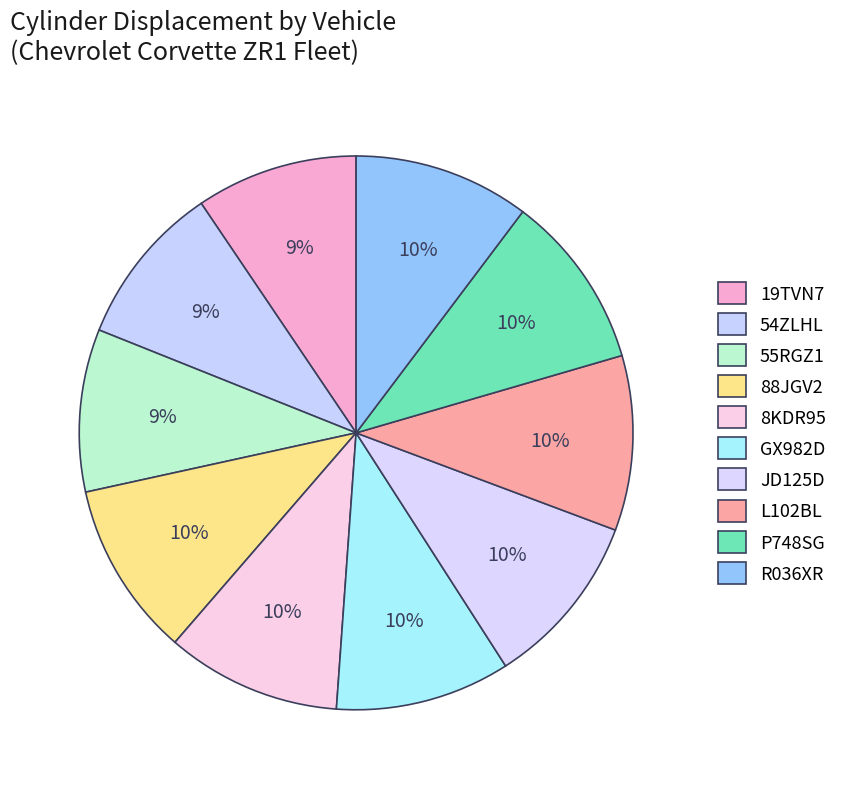

How many segments does this pie chart have?

10